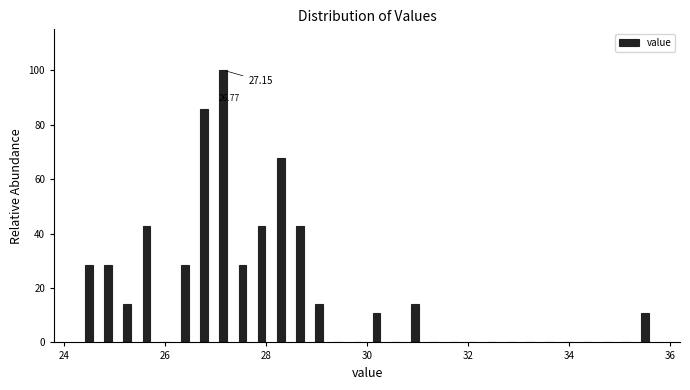

Read against the x-axis, roughly where is the centre of the tallest bar?

27.2